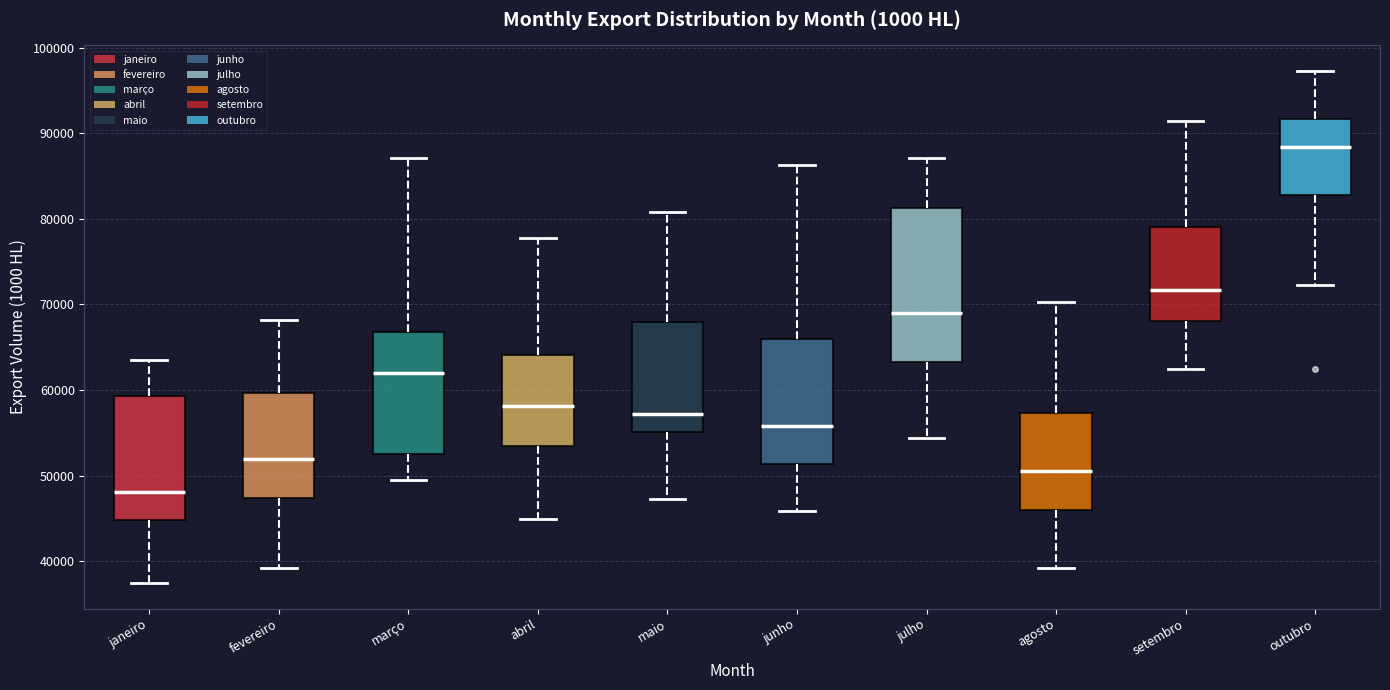

Reading left to right, transcribe this box plot: for each box, give where its median line is, the range the box spans, and where its two whiskers end, as read against the y-axis. The values are not printed on the chart, so give them approximately, as read against the axis.

janeiro: median 48000, box 45000 to 59000, whiskers 37000 to 63000
fevereiro: median 52000, box 47000 to 60000, whiskers 39000 to 68000
março: median 62000, box 52000 to 67000, whiskers 49000 to 87000
abril: median 58000, box 53000 to 64000, whiskers 45000 to 78000
maio: median 57000, box 55000 to 68000, whiskers 47000 to 81000
junho: median 56000, box 51000 to 66000, whiskers 46000 to 86000
julho: median 69000, box 63000 to 81000, whiskers 54000 to 87000
agosto: median 51000, box 46000 to 57000, whiskers 39000 to 70000
setembro: median 72000, box 68000 to 79000, whiskers 62000 to 91000
outubro: median 88000, box 83000 to 92000, whiskers 72000 to 97000